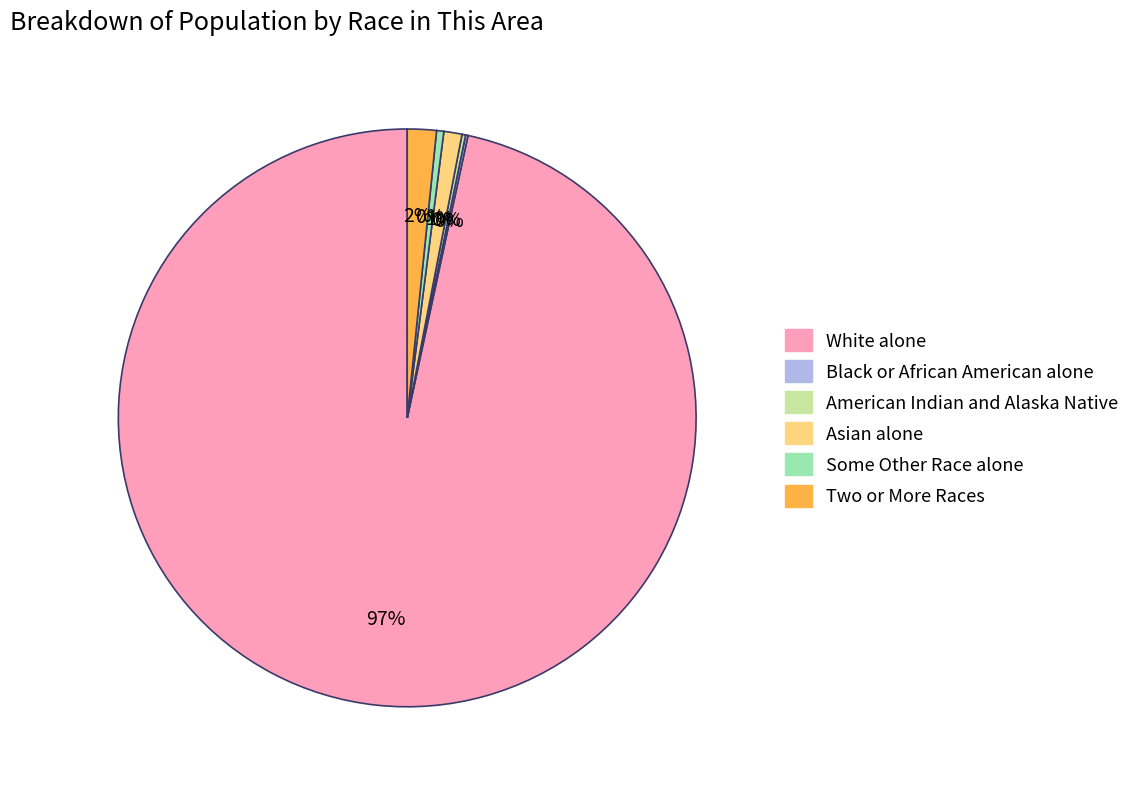

What is the largest slice in the pie chart?

White alone